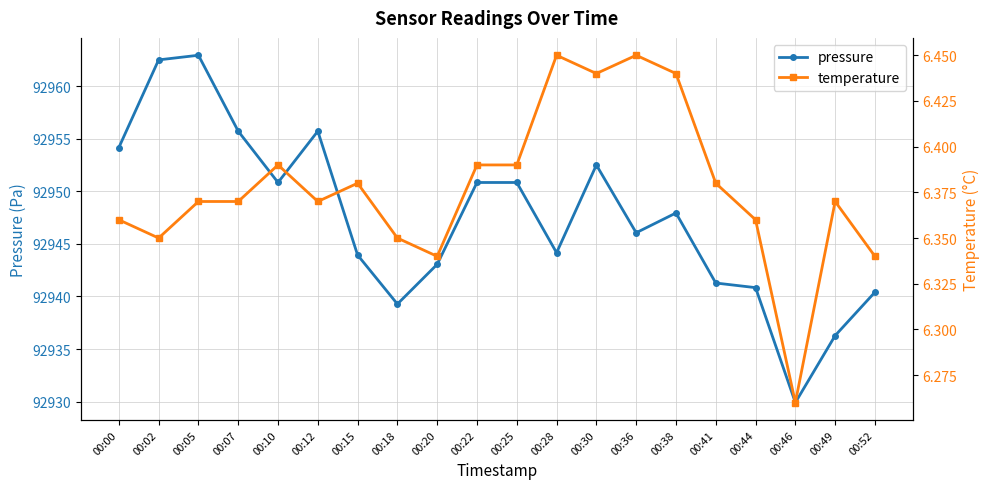

Is the value of temperature at 00:28 greater than the value of pressure at 00:02?

No